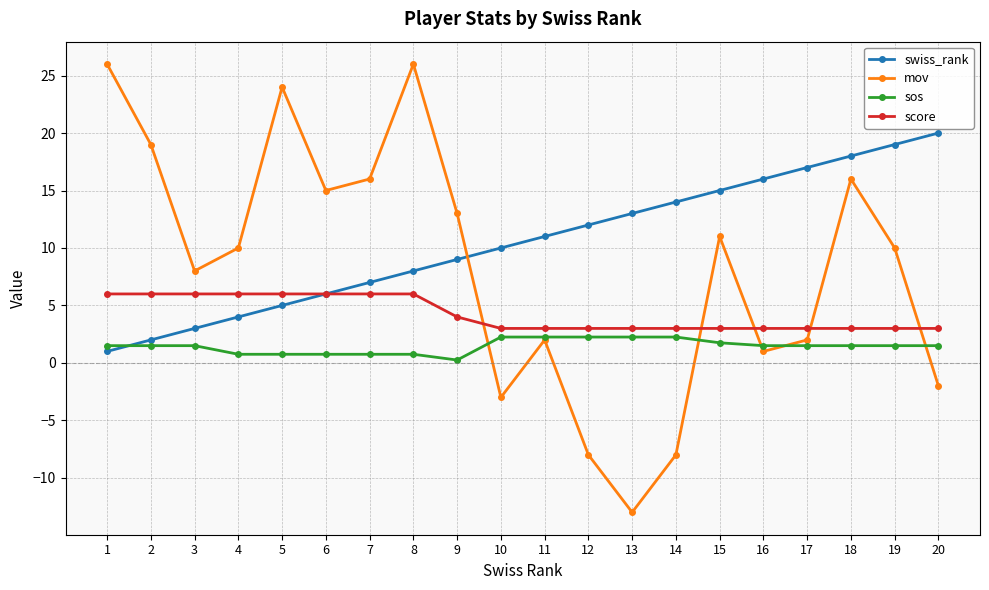

What is the difference between the second highest and minimum values in the swiss_rank series?

18.0